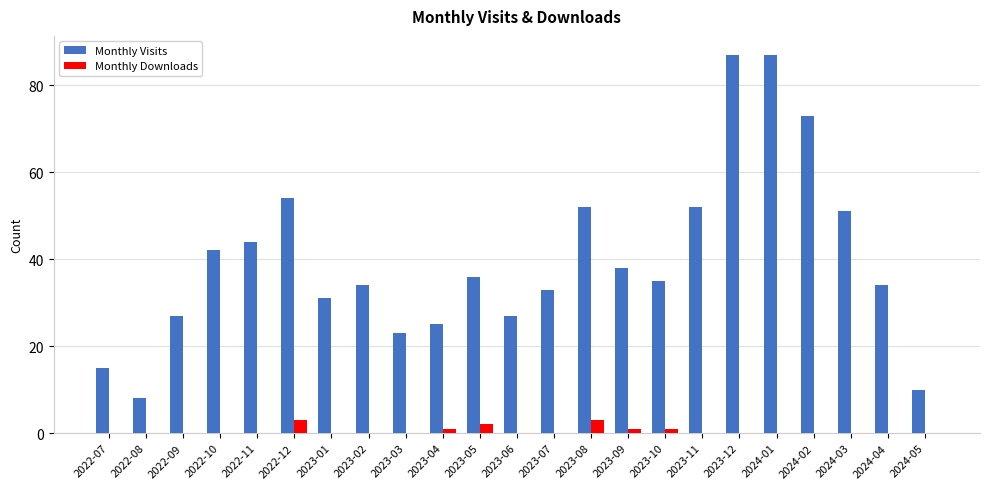

What is the sum of all Monthly Visits values?

918